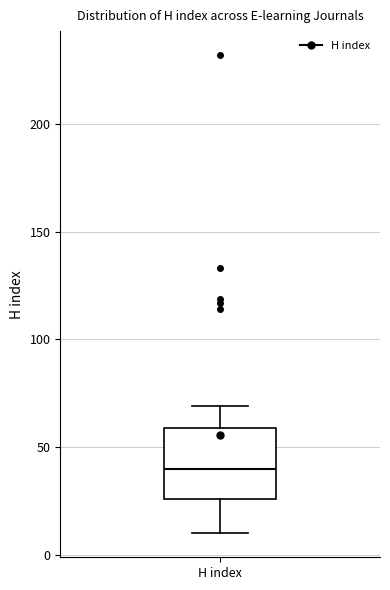

Transcribe this box plot: give where the median line is, the range the box spans, and where the two whiskers end, as read against the y-axis. The values are not printed on the chart, so give them approximately, as read against the axis.

median 40, box 25 to 60, whiskers 10 to 70